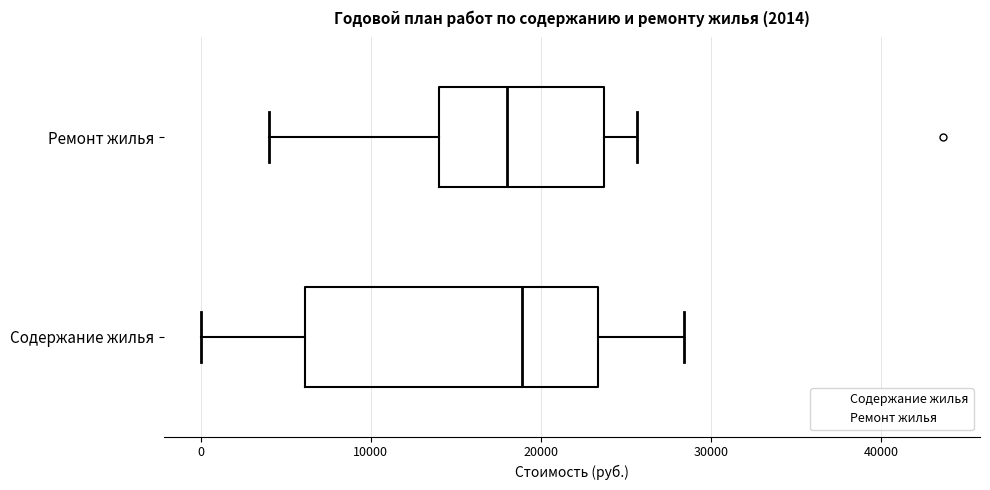

Which box is the widest, from its left edge to its right edge?

Содержание жилья